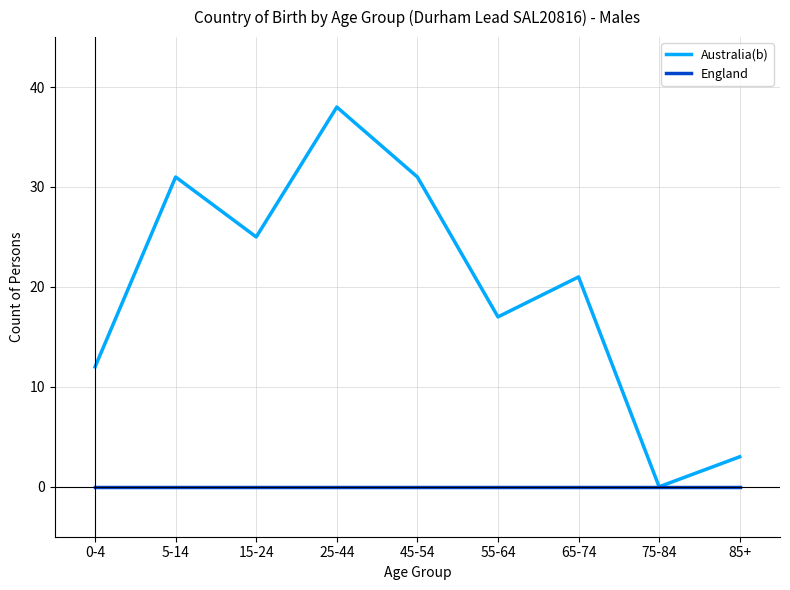

Between 0-4 and 85+, which series saw the biggest shift?

Australia(b)